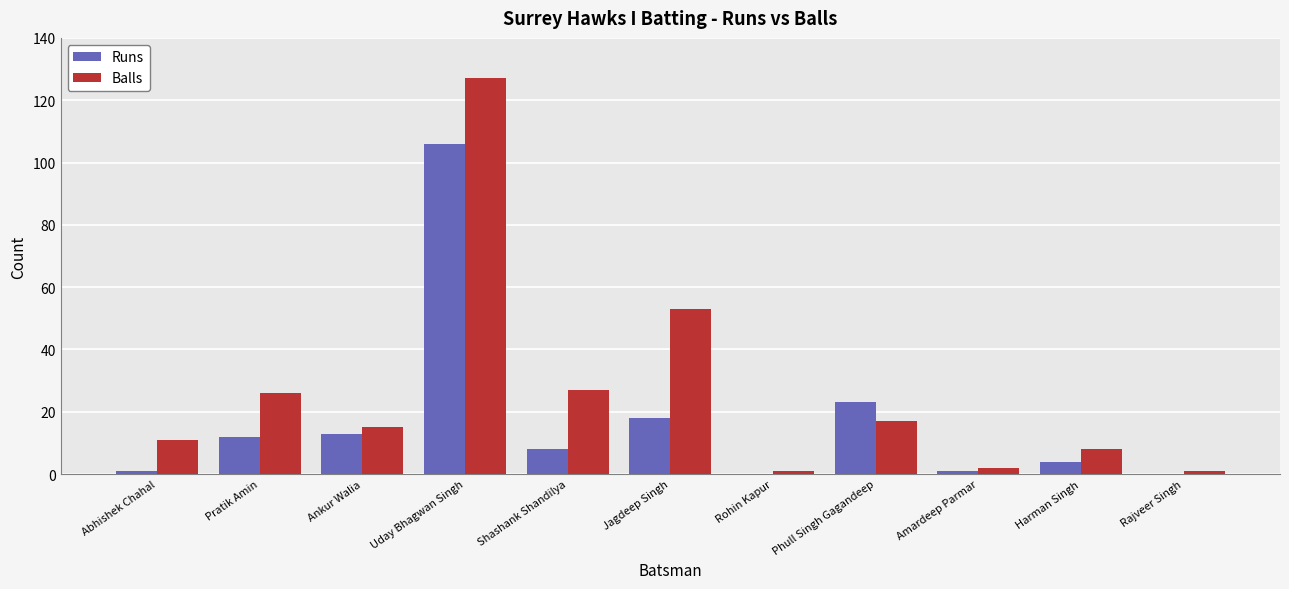

Are the bars grouped side by side (vs. stacked)?

Yes